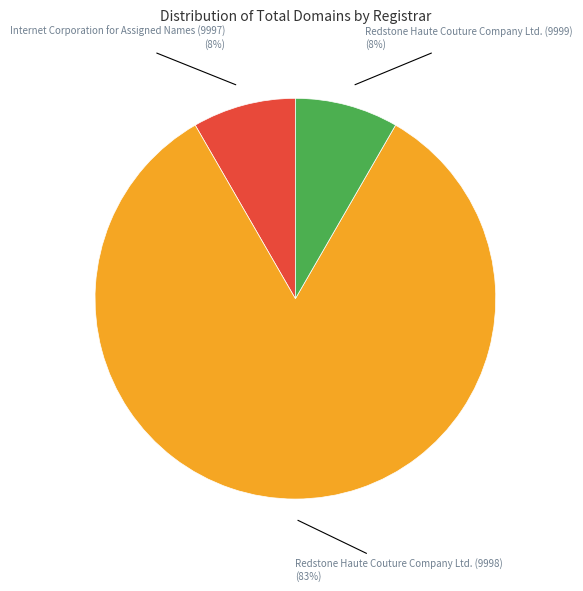

To the nearest percent, what percentage of the pie is Redstone Haute Couture Company Ltd. (9999)?

8%